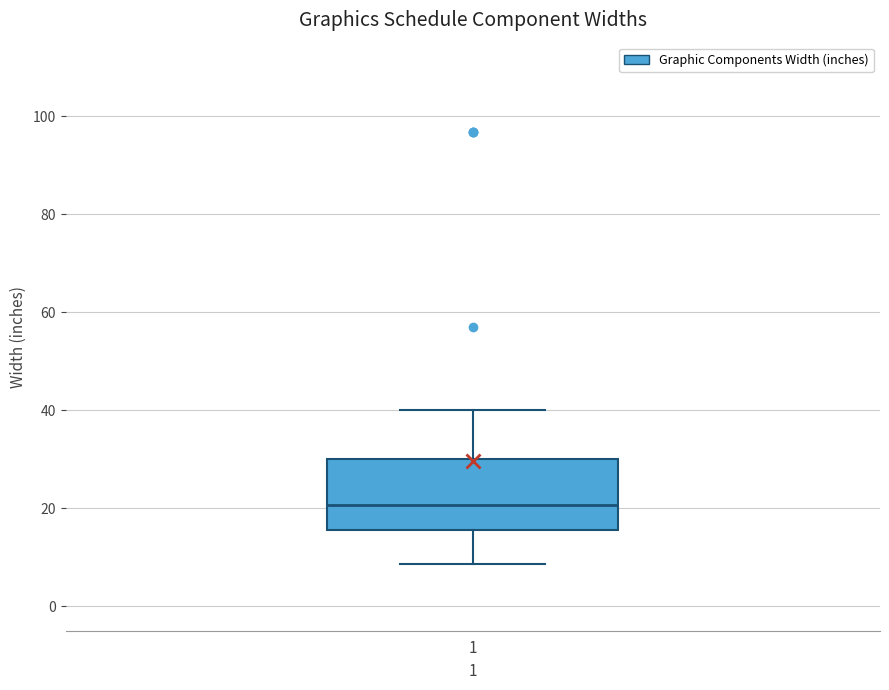

Transcribe this box plot: give where the median line is, the range the box spans, and where the two whiskers end, as read against the y-axis. The values are not printed on the chart, so give them approximately, as read against the axis.

median 20, box 16 to 30, whiskers 8 to 40